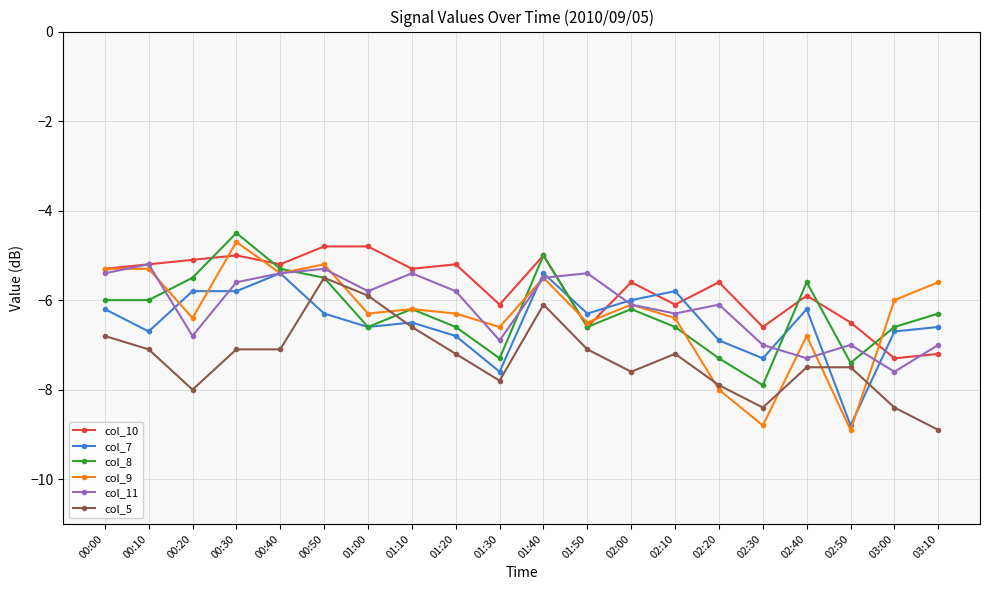

What is the approximate value of col_8 at 02:50?

-7.4